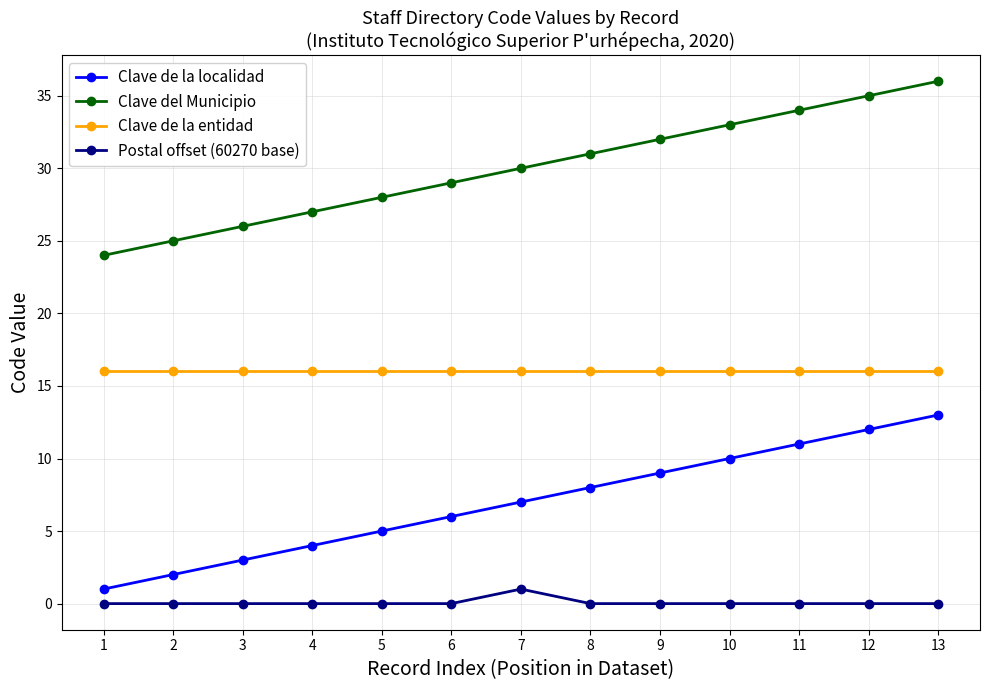

What is the value of the Clave de la entidad point at the 13th from the left?

16